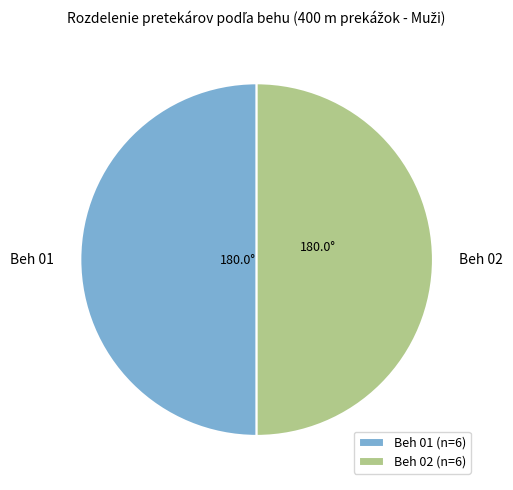

Combined, do Beh 02 and Beh 01 account for over 50%?

Yes